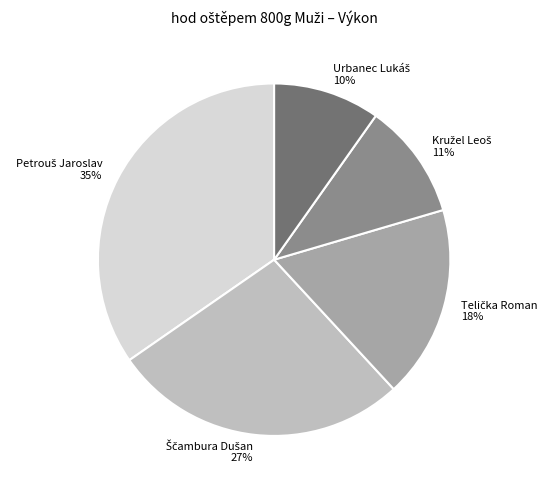

Is there any slice that represents more than half of the pie?

No